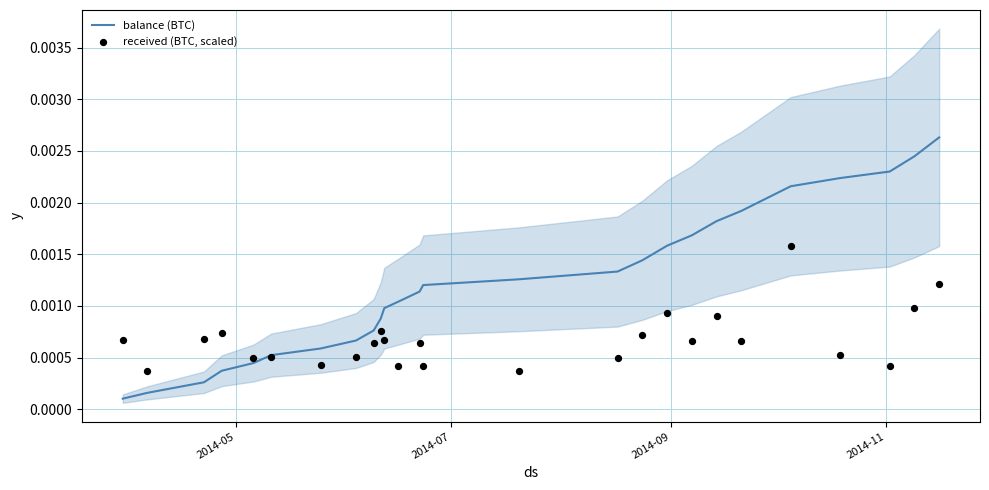

Which series contains the lowest Y value?

balance (BTC)